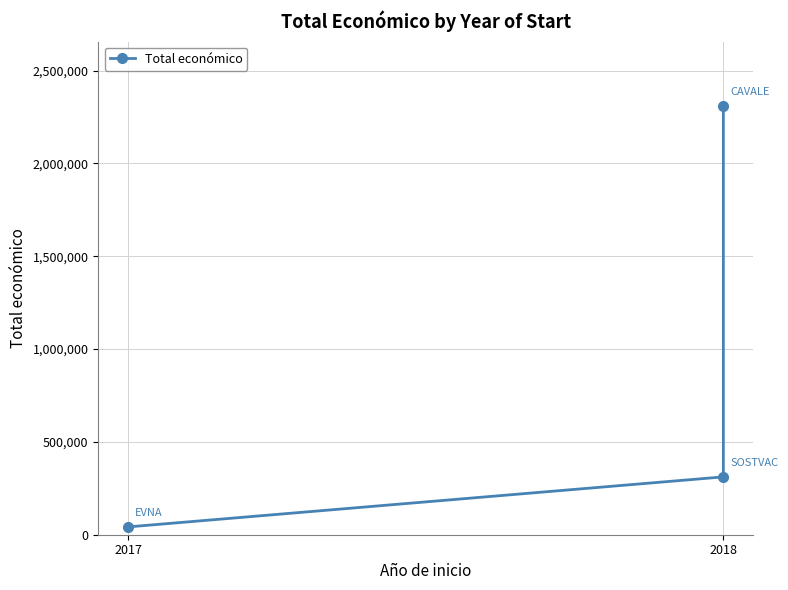

Reading right to left, list all the values displayed in this chart.

2310026	311553	42072